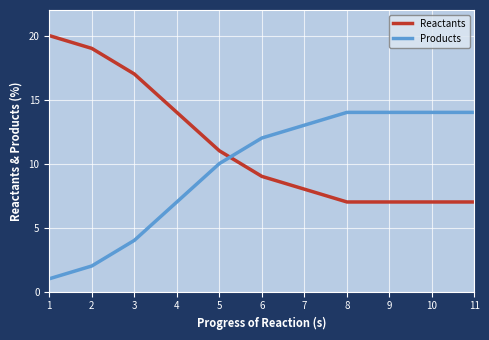

The value of Reactants at 8 is 7. True or false?

True